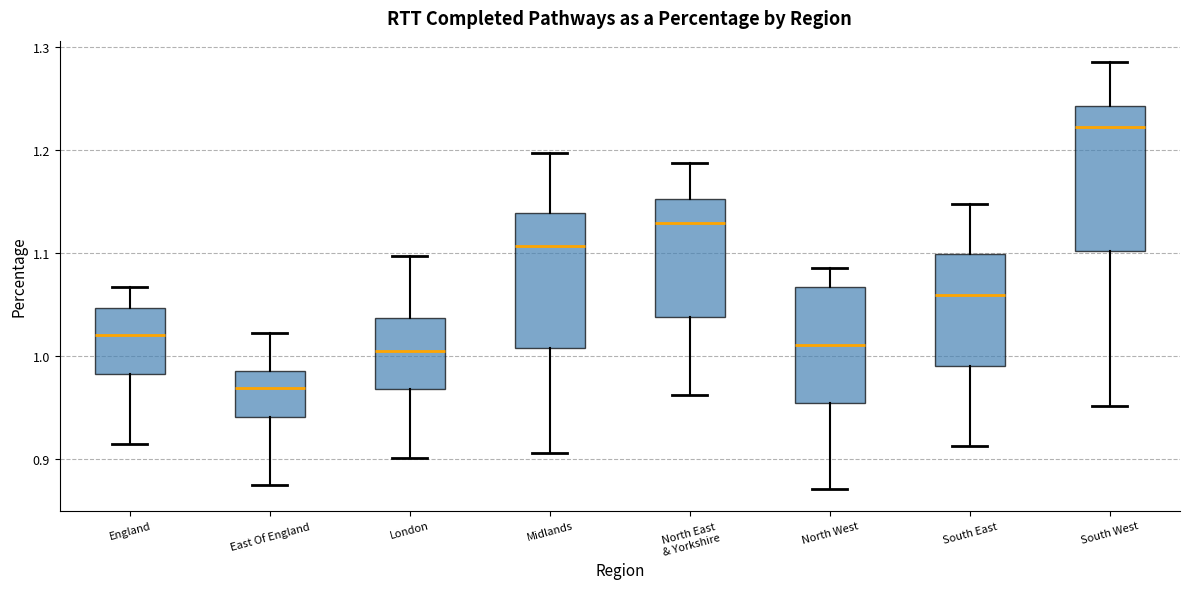

Reading left to right, transcribe this box plot: for each box, give where its median line is, the range the box spans, and where its two whiskers end, as read against the y-axis. The values are not printed on the chart, so give them approximately, as read against the axis.

England: median 1.02, box 0.98 to 1.05, whiskers 0.91 to 1.07
East Of England: median 0.97, box 0.94 to 0.99, whiskers 0.87 to 1.02
London: median 1.01, box 0.97 to 1.04, whiskers 0.90 to 1.10
Midlands: median 1.11, box 1.01 to 1.14, whiskers 0.91 to 1.20
North East & Yorkshire: median 1.13, box 1.04 to 1.15, whiskers 0.96 to 1.19
North West: median 1.01, box 0.95 to 1.07, whiskers 0.87 to 1.09
South East: median 1.06, box 0.99 to 1.10, whiskers 0.91 to 1.15
South West: median 1.22, box 1.10 to 1.24, whiskers 0.95 to 1.29